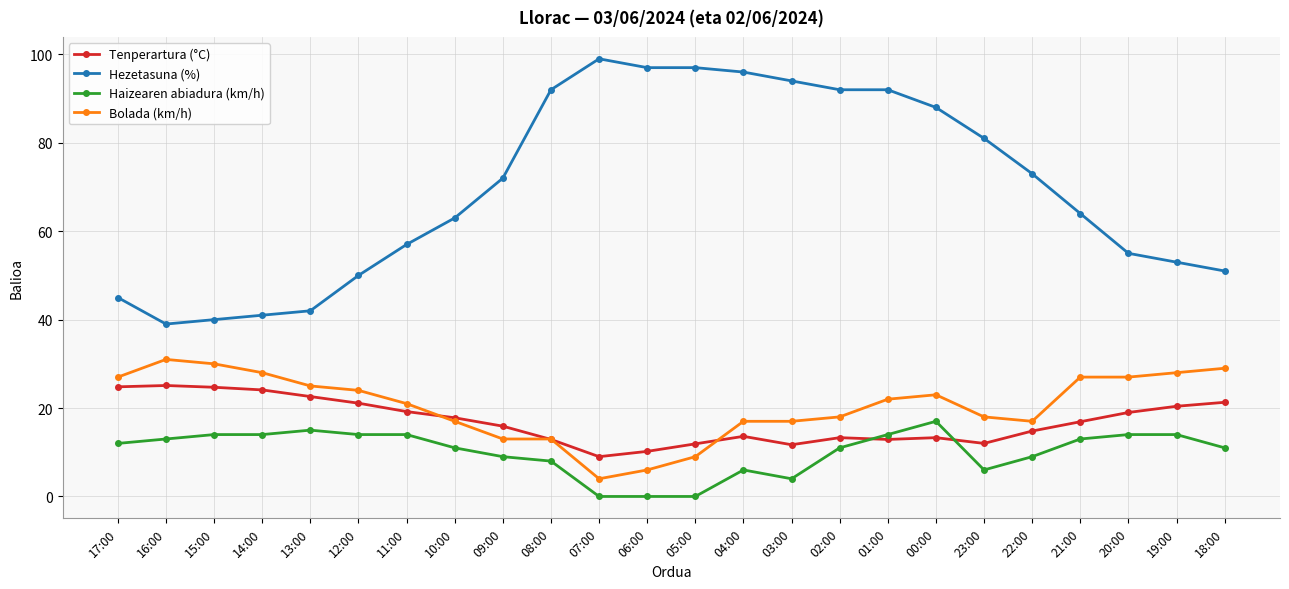

What is the difference between the Hezetasuna (%) values at 09:00 and 07:00?

27.0